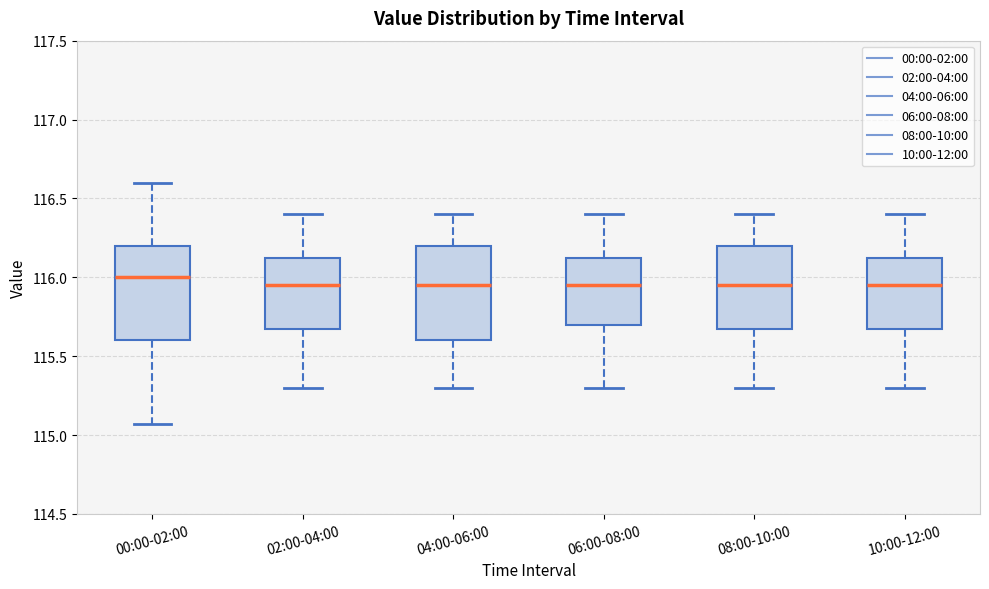

Reading left to right, transcribe this box plot: for each box, give where its median line is, the range the box spans, and where its two whiskers end, as read against the y-axis. The values are not printed on the chart, so give them approximately, as read against the axis.

00:00-02:00: median 116.00, box 115.60 to 116.20, whiskers 115.05 to 116.60
02:00-04:00: median 115.95, box 115.70 to 116.15, whiskers 115.30 to 116.40
04:00-06:00: median 115.95, box 115.60 to 116.20, whiskers 115.30 to 116.40
06:00-08:00: median 115.95, box 115.70 to 116.15, whiskers 115.30 to 116.40
08:00-10:00: median 115.95, box 115.70 to 116.20, whiskers 115.30 to 116.40
10:00-12:00: median 115.95, box 115.70 to 116.15, whiskers 115.30 to 116.40